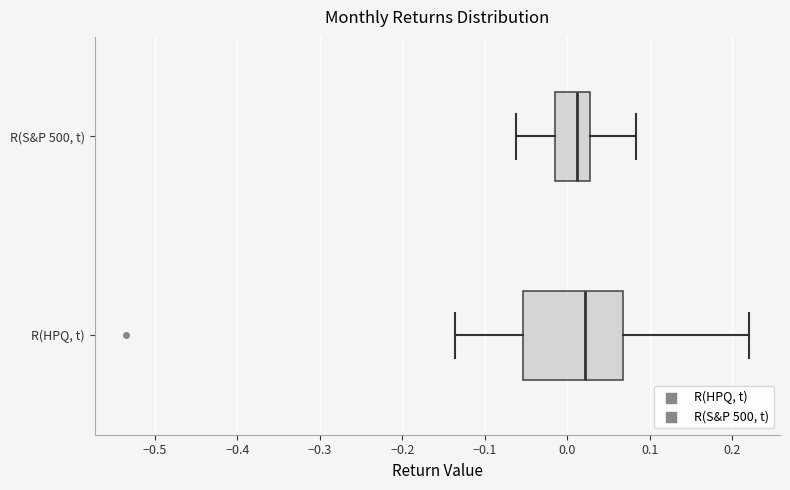

Reading bottom to top, transcribe this box plot: for each box, give where its median line is, the range the box spans, and where its two whiskers end, as read against the x-axis. The values are not printed on the chart, so give them approximately, as read against the axis.

R(HPQ, t): median 0.02, box -0.05 to 0.07, whiskers -0.14 to 0.22
R(S&P 500, t): median 0.01, box -0.02 to 0.03, whiskers -0.06 to 0.08